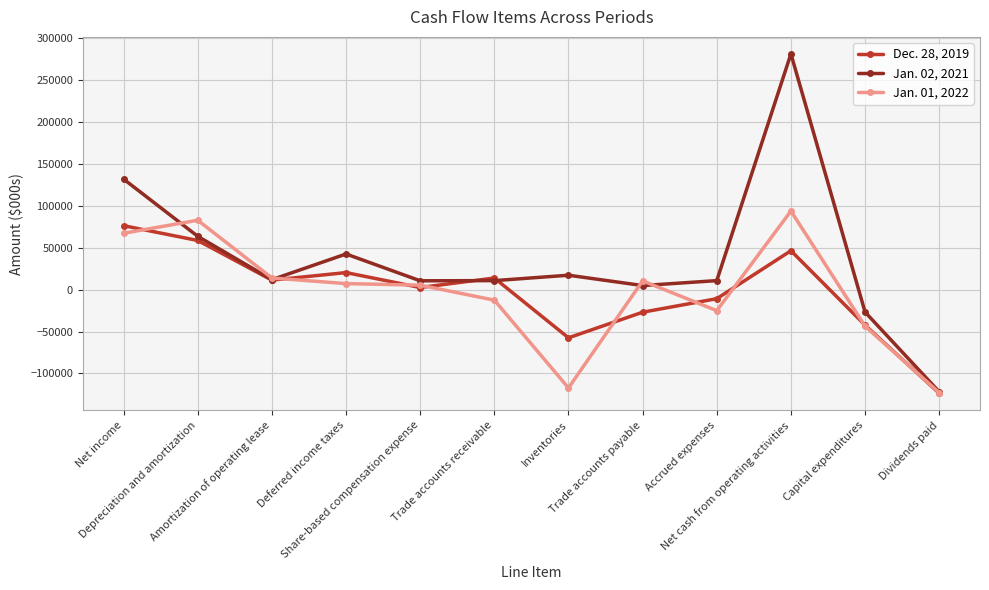

Which series has the largest total across all categories?

Jan. 02, 2021